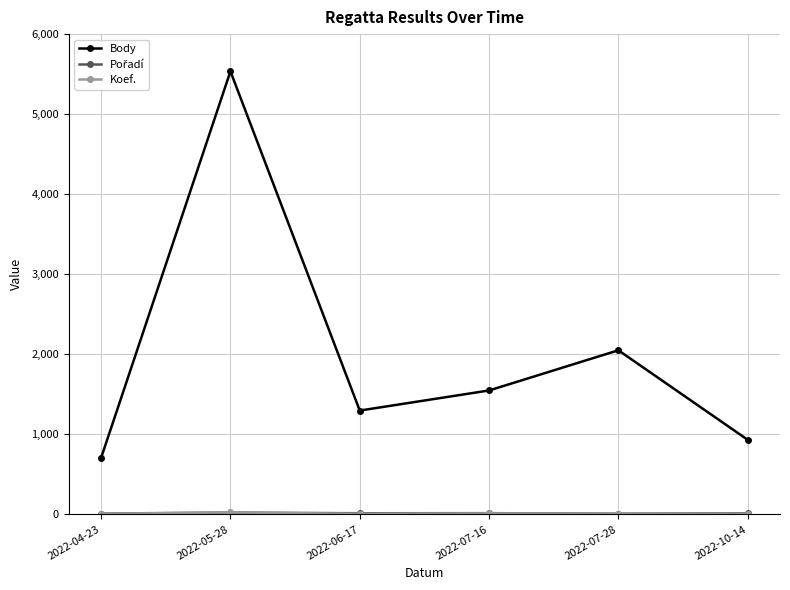

What is the difference between the highest and lowest values at 2022-06-17?

1290